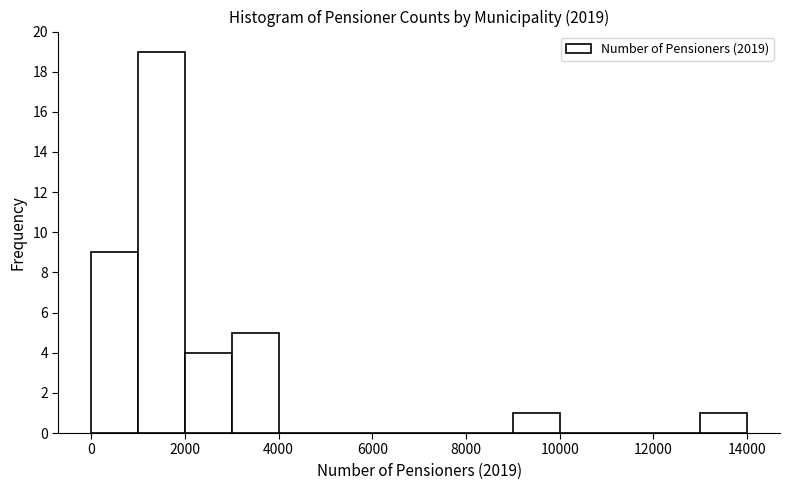

Which range on the x-axis has the tallest bar?

1000 to 2000